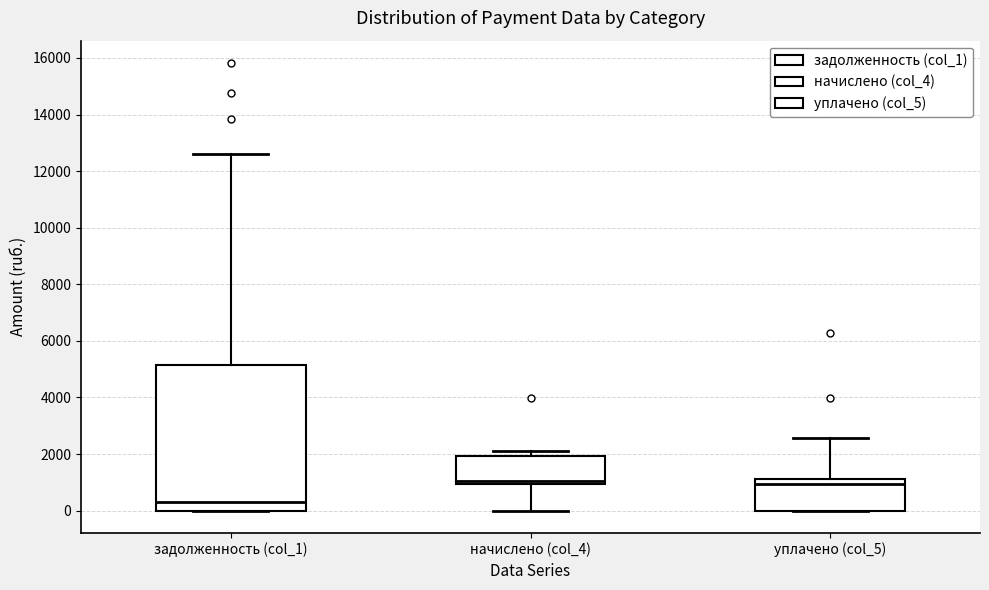

Reading left to right, transcribe this box plot: for each box, give where its median line is, the range the box spans, and where its two whiskers end, as read against the y-axis. The values are not printed on the chart, so give them approximately, as read against the axis.

задолженность (col_1): median 400, box 0 to 5200, whiskers 0 to 12600
начислено (col_4): median 1000 (just above the box's lower edge), box 1000 to 2000, whiskers 0 to 2000 (just above the box's upper edge)
уплачено (col_5): median 1000, box 0 to 1200, whiskers 0 to 2600